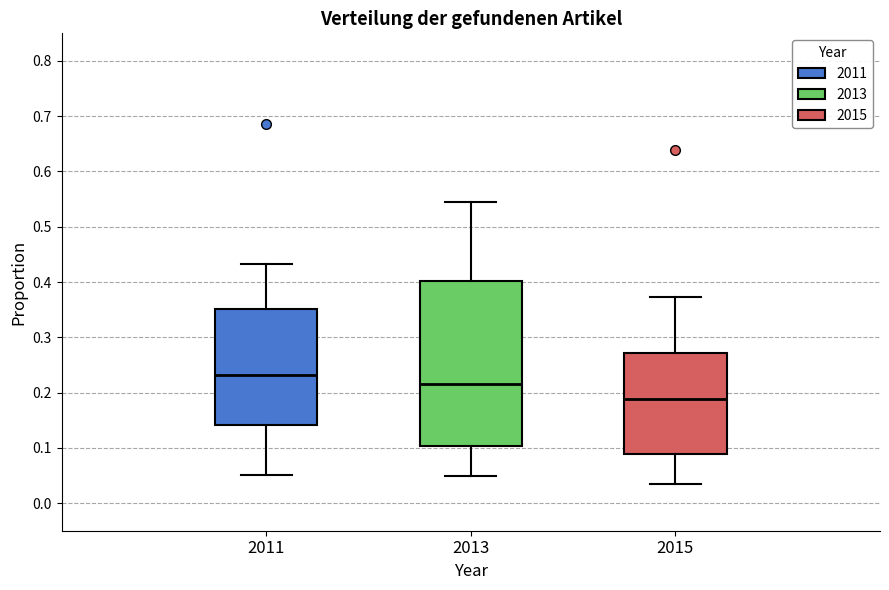

Which box's median line is the highest?

2011